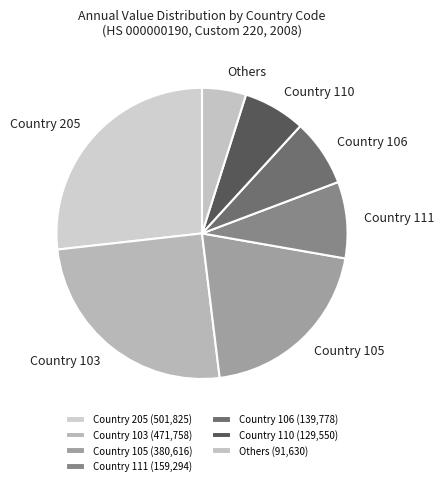

Do Country 105 and Country 205 together represent more than half of the pie?

No